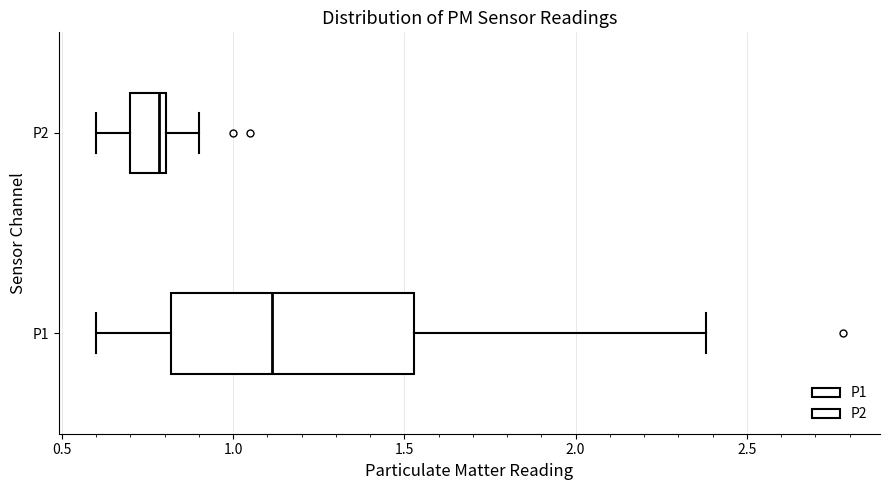

Which box's median line is the furthest to the left?

P2